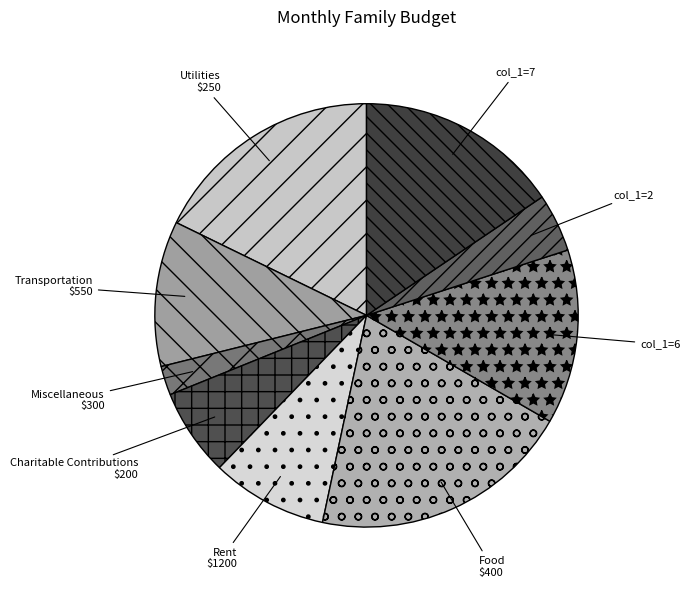

How many segments does this pie chart have?

9